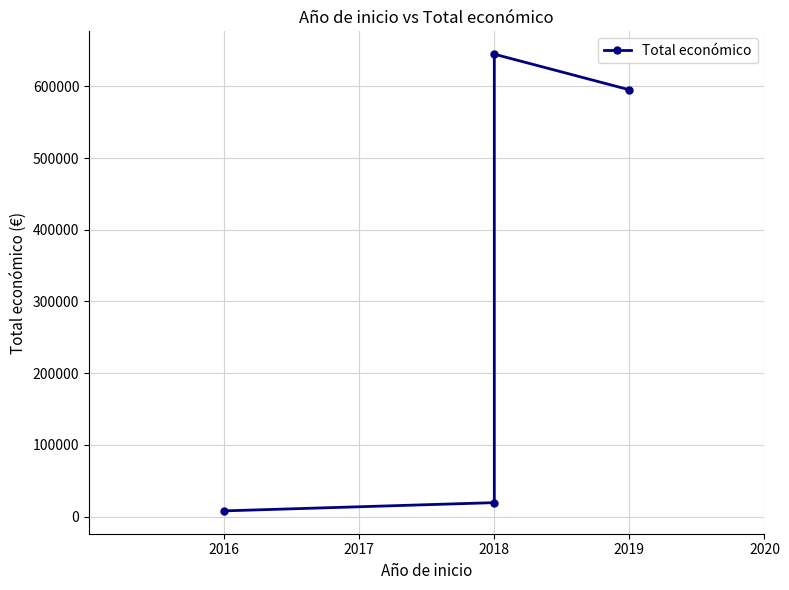

Count the number of categories in the chart.

4